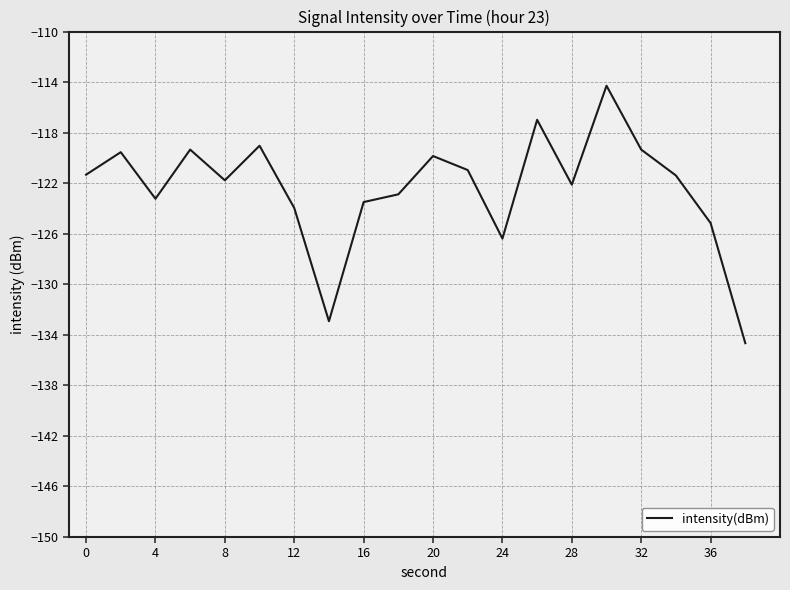

What is the smallest value displayed?

-134.7